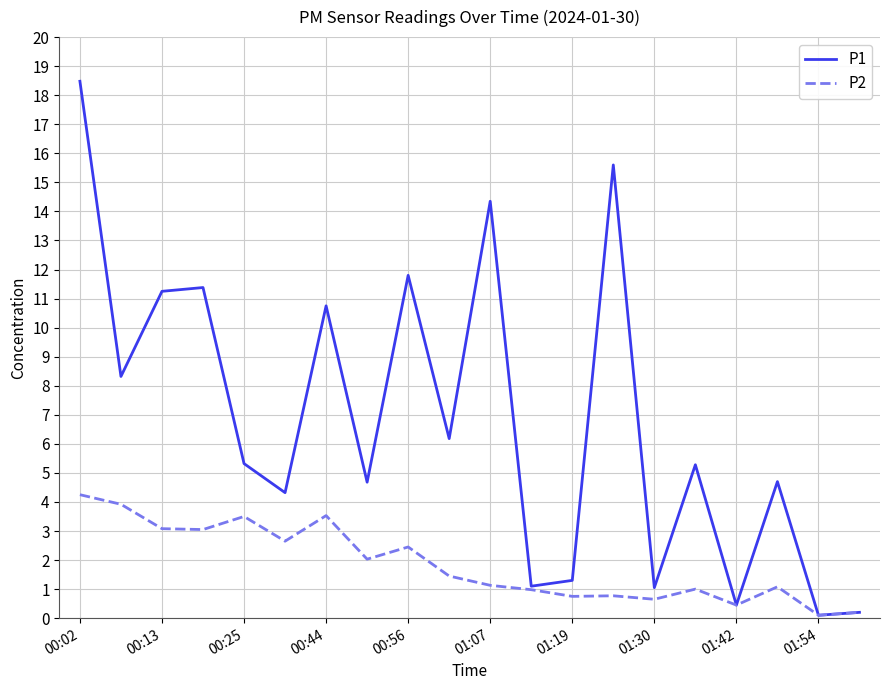

List the series in order of their peak value, lowest first.

P2, P1